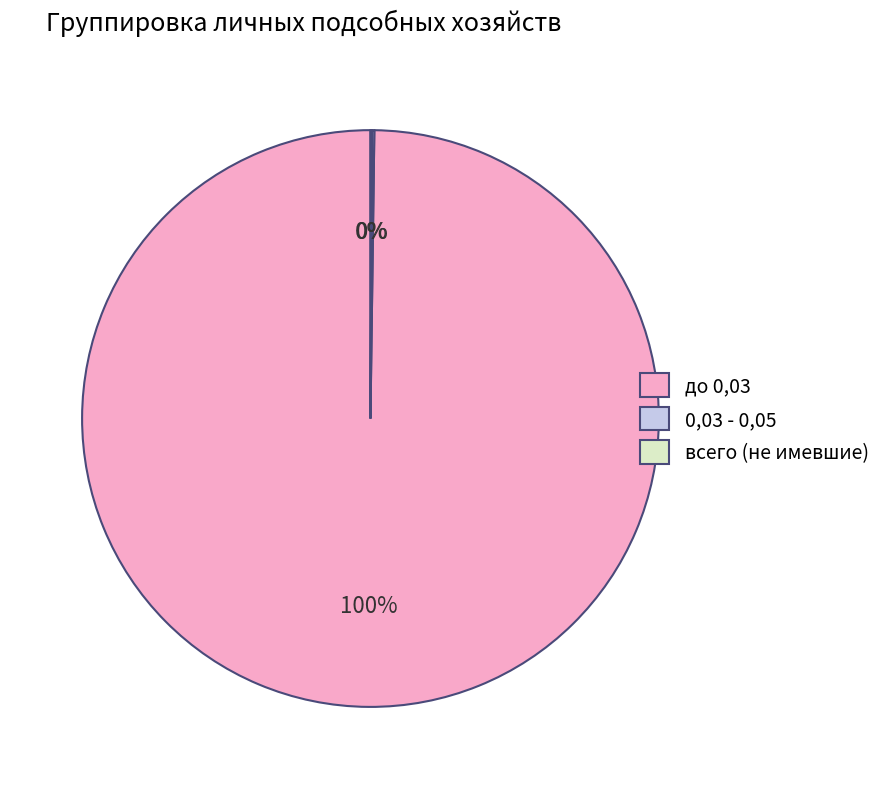

To the nearest percent, what percentage of the pie is до 0,03?

100%